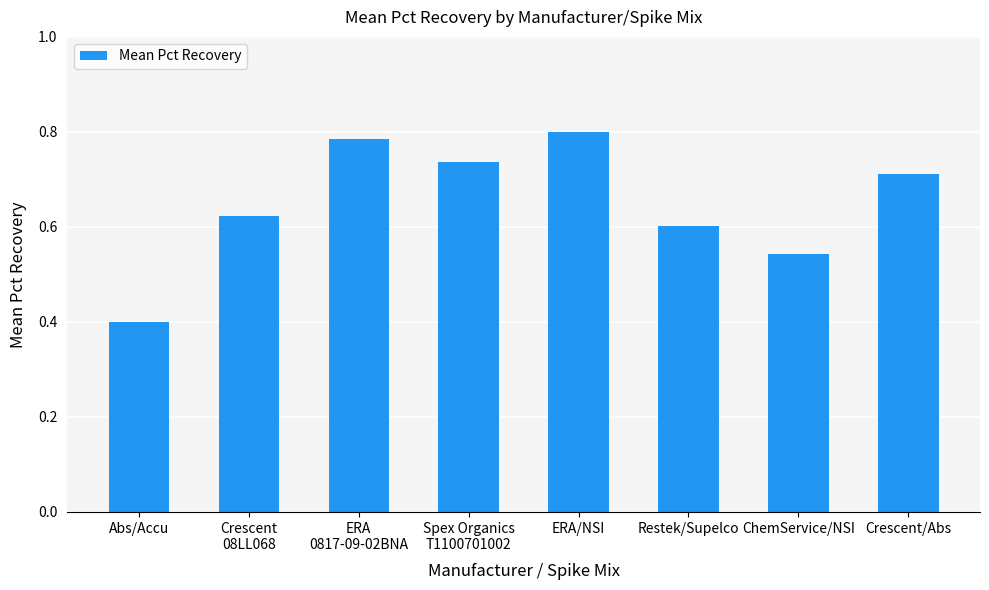

Which has a higher value, Abs/Accu or Spex Organics
T1100701002?

Spex Organics
T1100701002